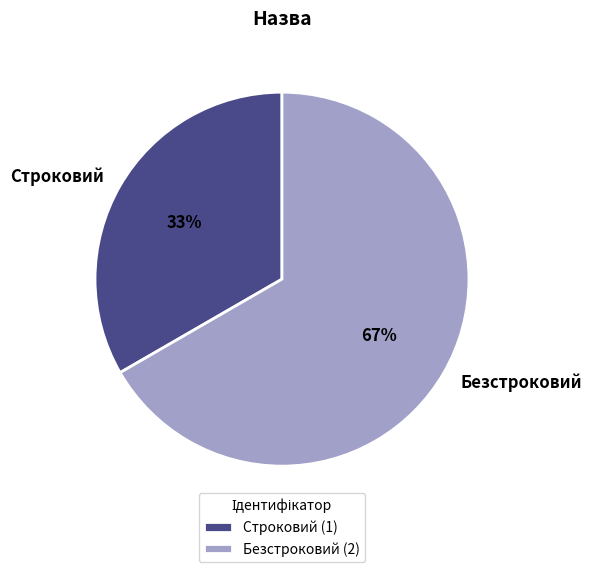

How many segments does this pie chart have?

2